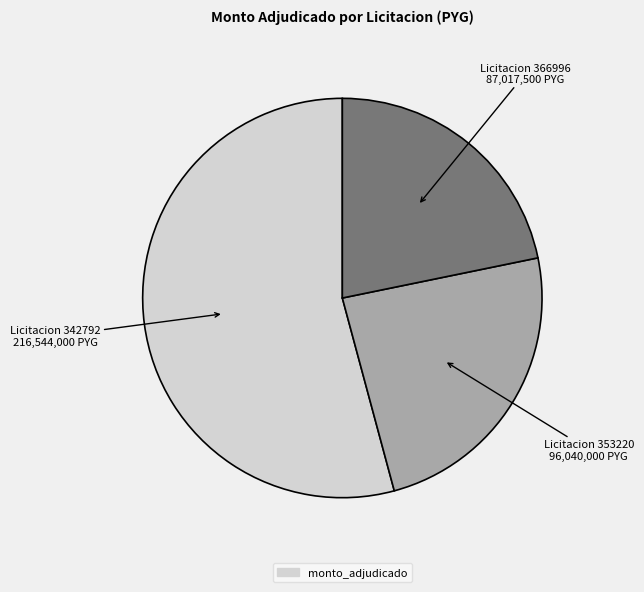

What is the smallest slice in the pie chart?

366996-marcelo-ariel-simbron-pinto-1